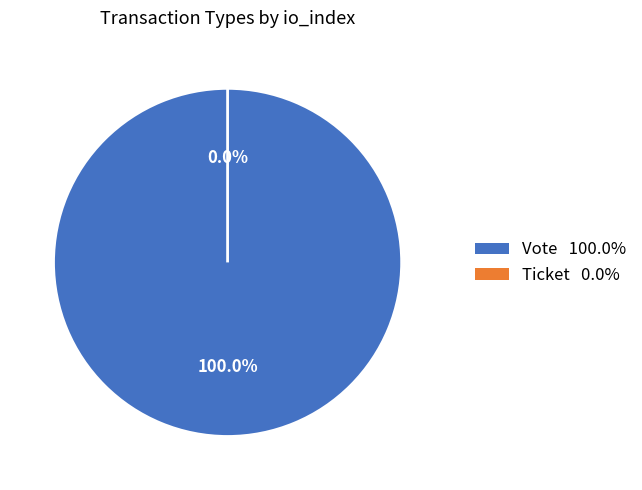

How many segments does this pie chart have?

2